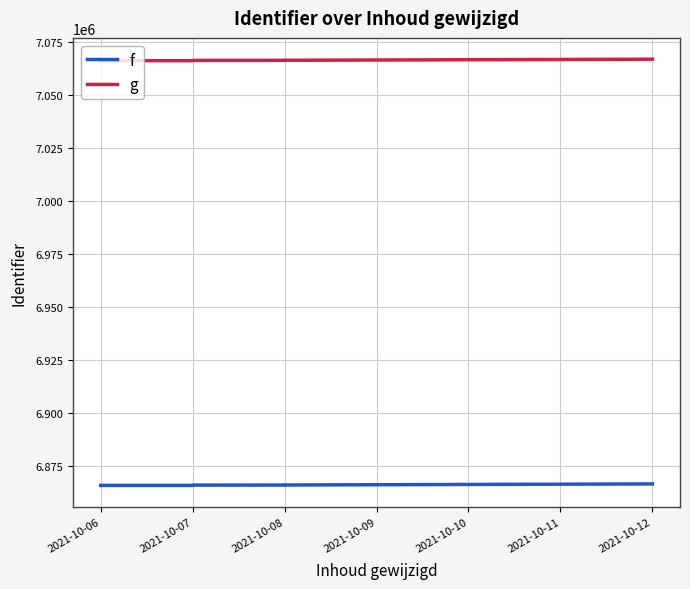

Reading left to right, extract all data points from this chart.

f: 6865981	6865982	6866126	6866128	6866130	6866136	6866174	6866175	6866680
g: 7065981	7065982	7066126	7066128	7066130	7066136	7066174	7066175	7066680